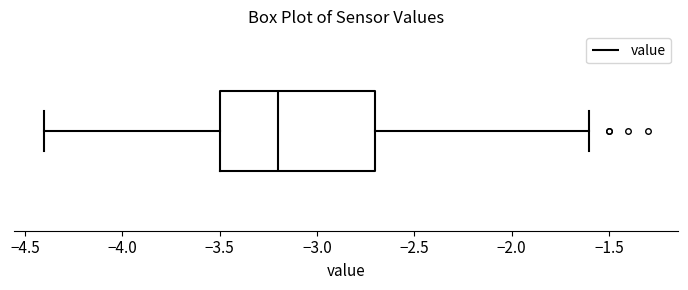

Read this box plot against the x-axis: the position of the median line, the range covered by the box, and the ends of both whiskers. The values are not printed on the chart, so give them approximately, as read against the axis.

median -3.2, box -3.5 to -2.7, whiskers -4.4 to -1.6